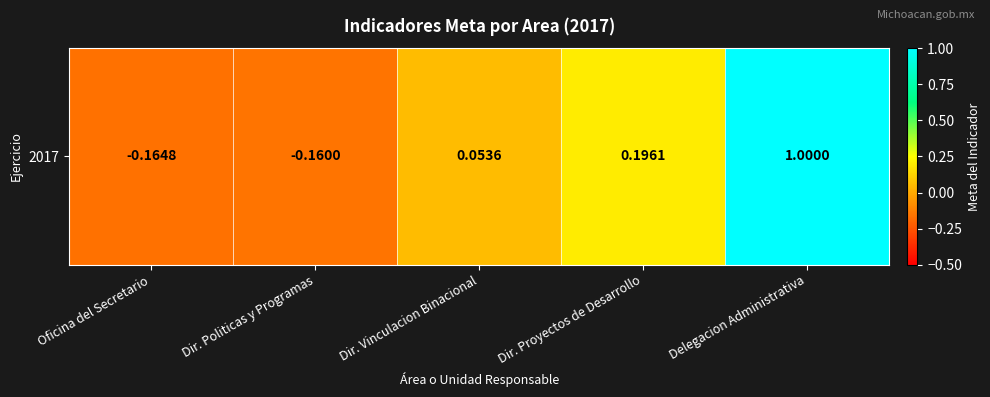

At which label is the value closest to 0?

Dir. Vinculacion Binacional